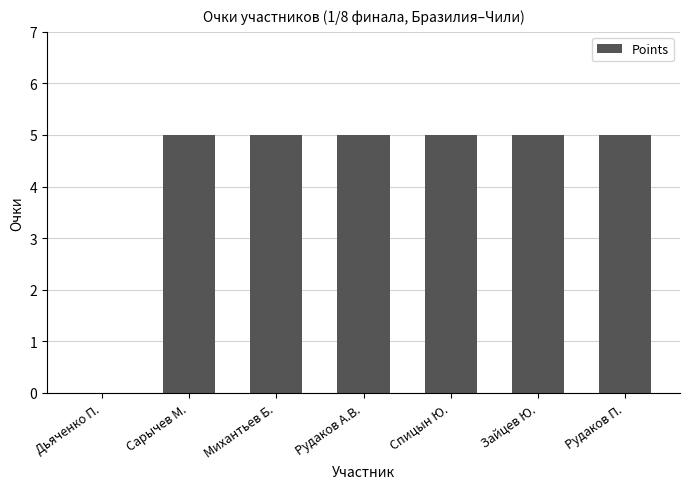

Is it true that the value at Рудаков П. is 5?

True